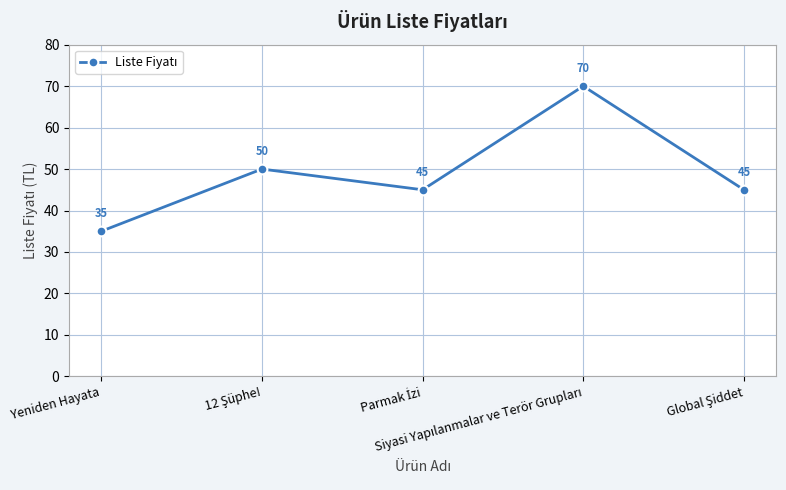

What is the difference between the second highest and second lowest values?

5